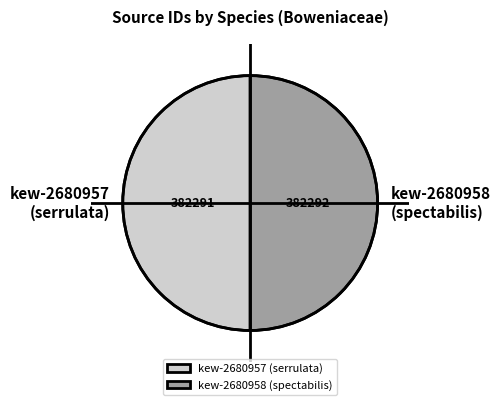

Approximately how many times larger is the value at kew-2680957 (serrulata) compared to kew-2680958 (spectabilis)?

1.0